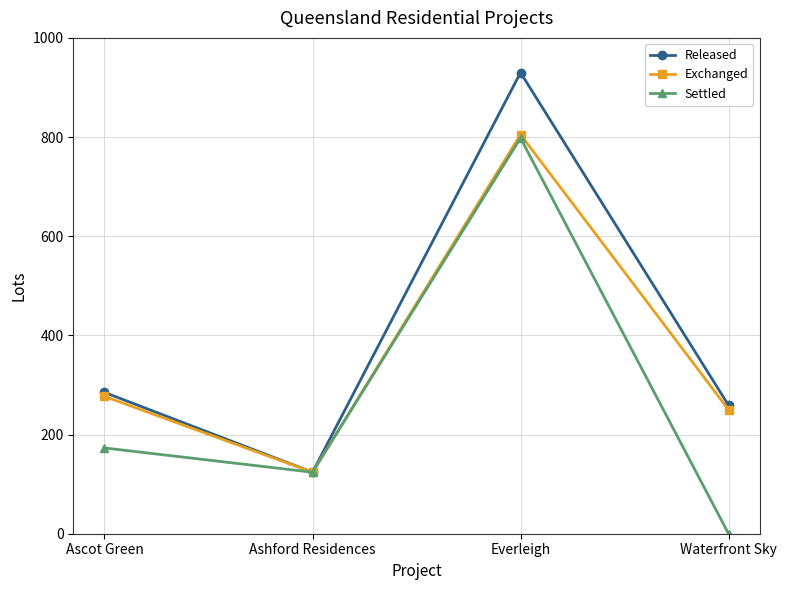

Reading right to left, transcribe all the data shown in this chart.

Released: 259	930	124	285
Exchanged: 250	805	124	277
Settled: 0	798	124	173